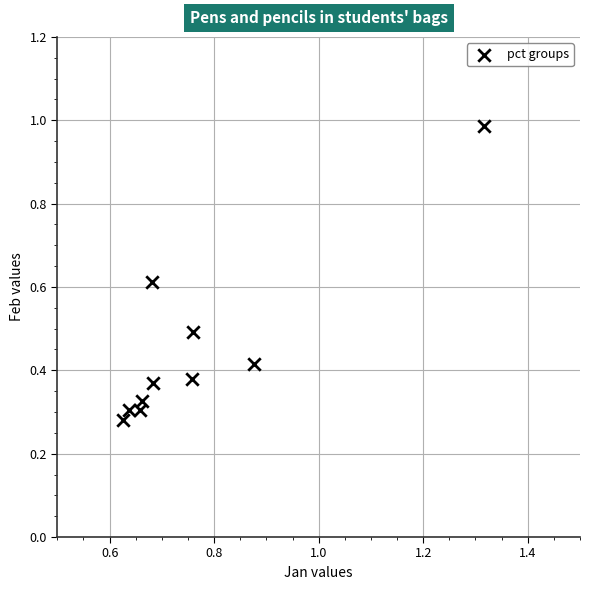

What is the range of Y values (max minus min)?

0.7